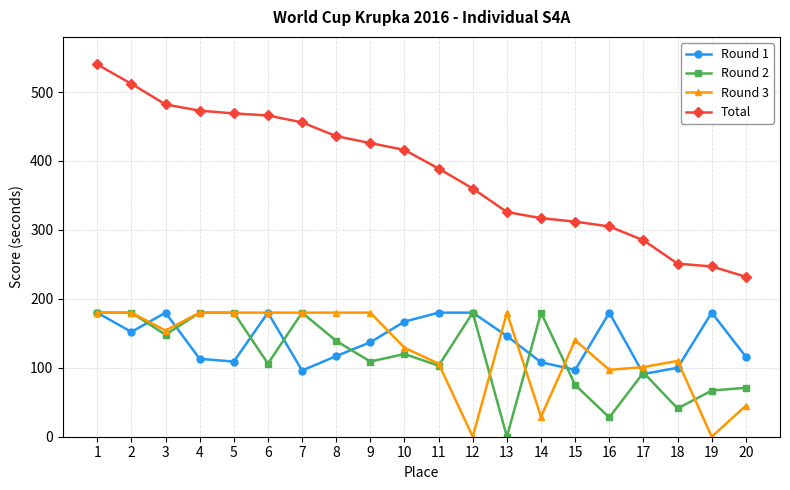

True or false: Round 1 and Total intersect in this chart.

False